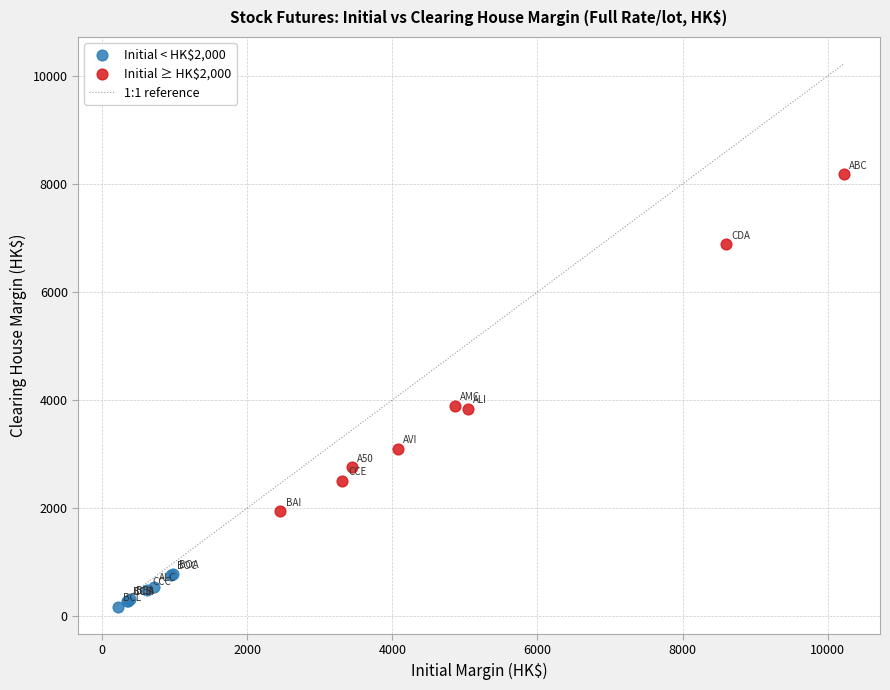

Which series contains the lowest Y value?

Initial < HK$2,000